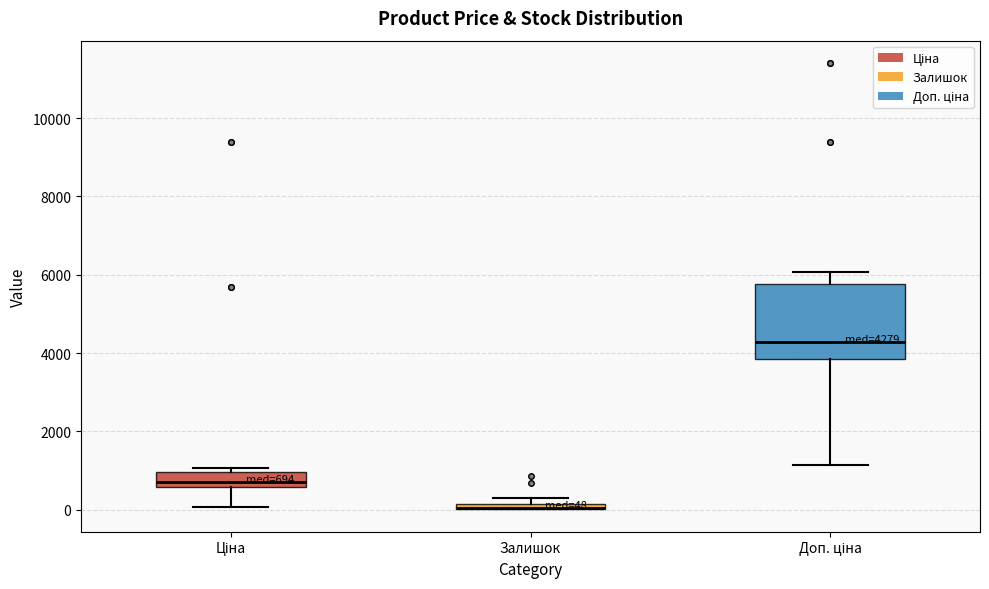

Which box is the tallest, from its lower edge to its upper edge?

Доп. ціна